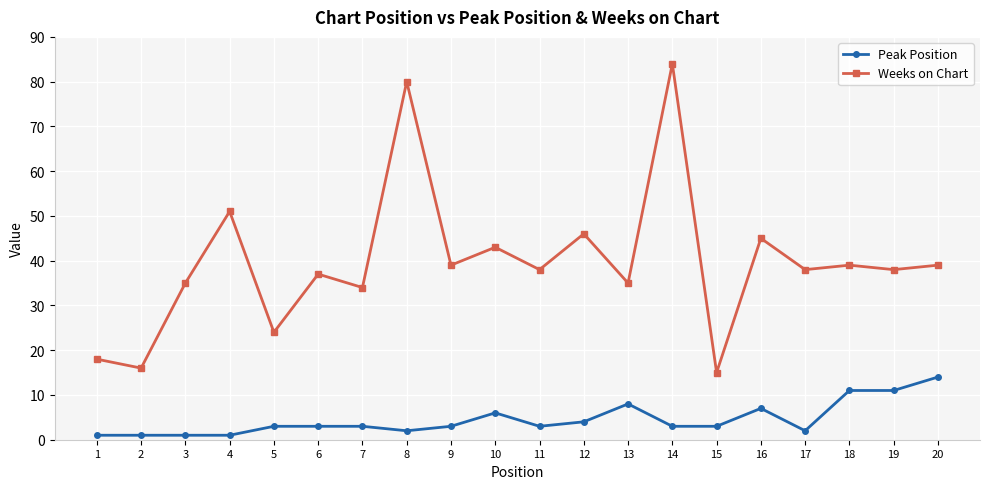

At which category does Weeks on Chart reach its first local peak?

4